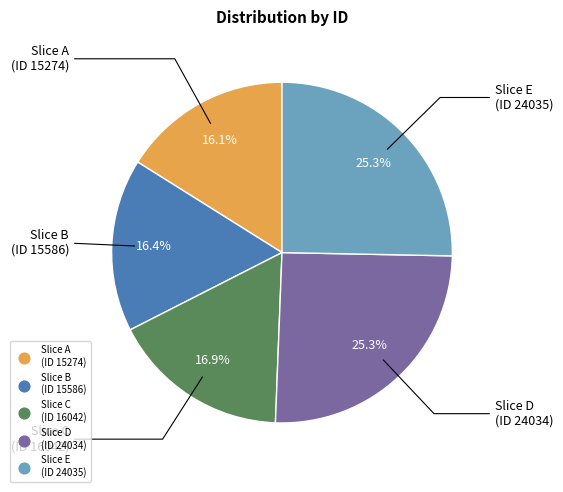

Does any single category account for the majority?

No